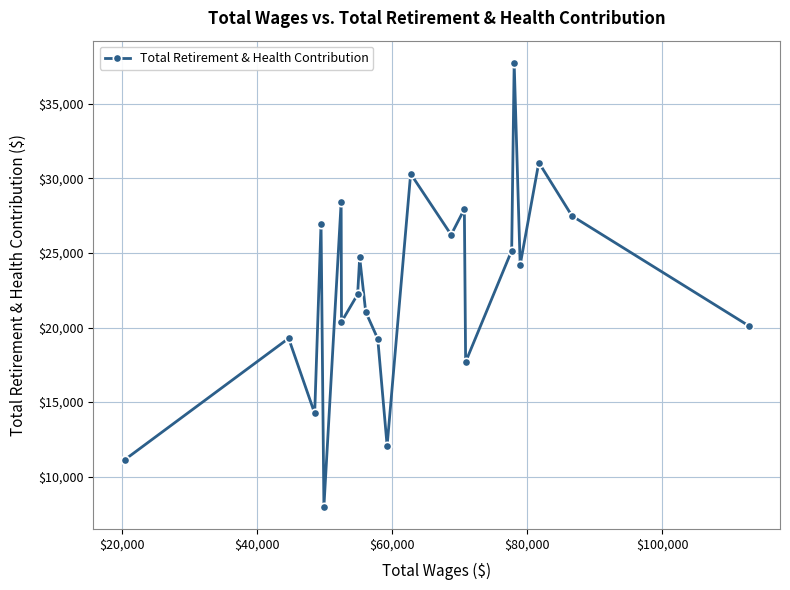

What is the minimum value shown in the chart?

7990